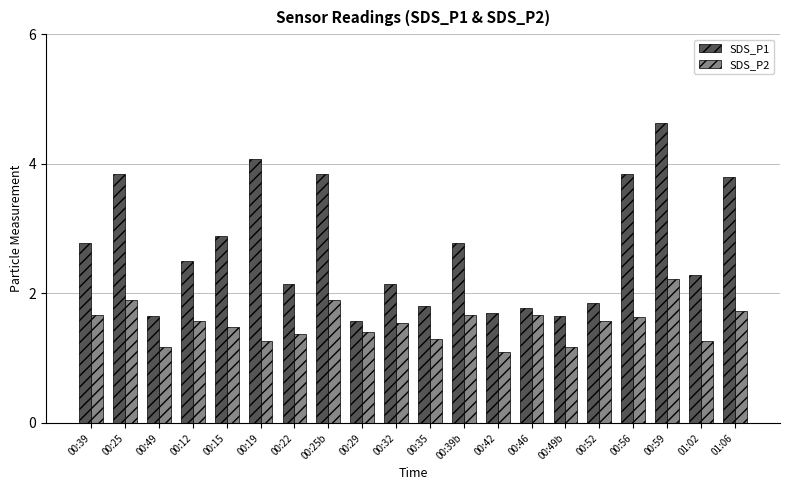

What is the label of the 12th bar from the left?

00:39b